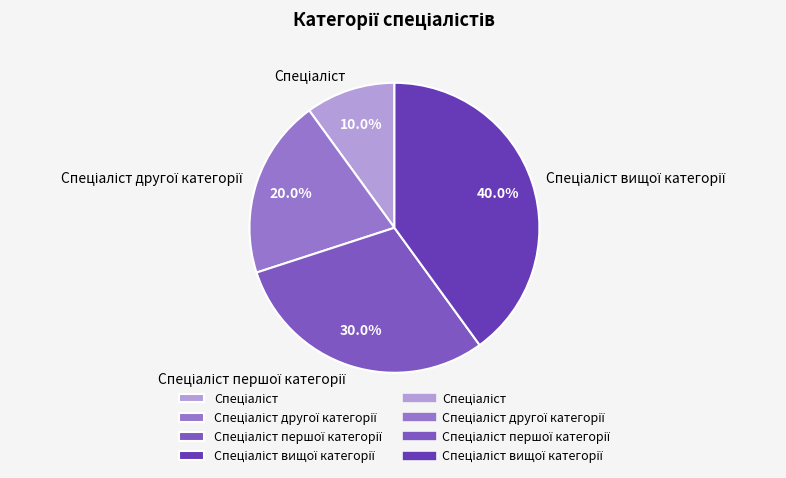

To the nearest percent, what is the difference between the largest and smallest slice percentages?

30%